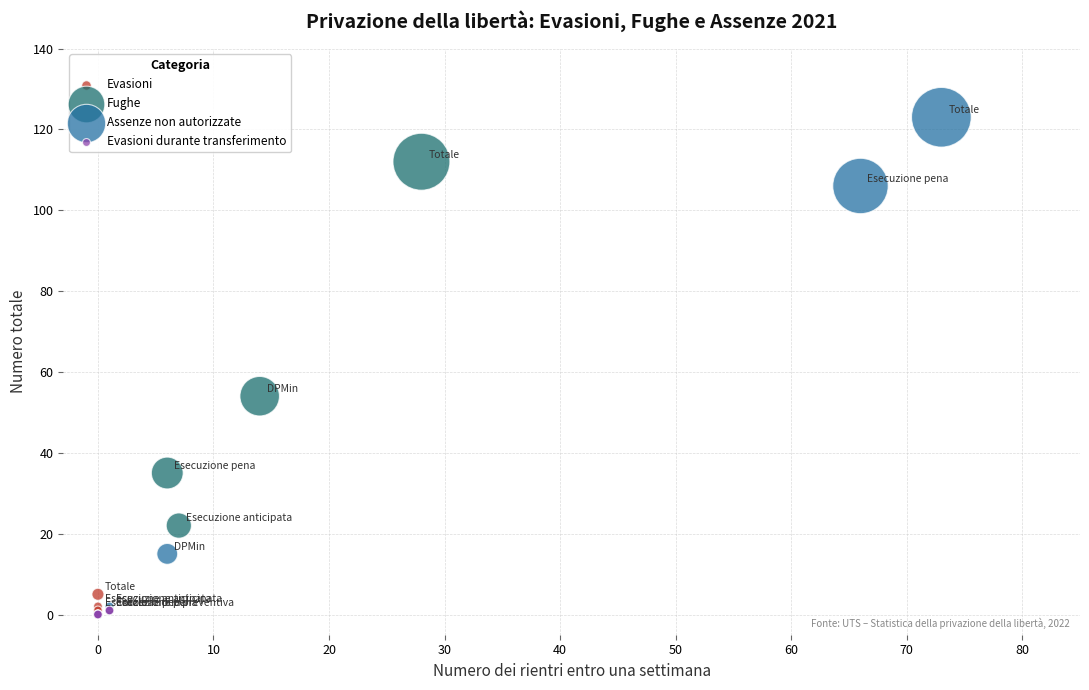

What are all the series names shown in the legend?

Evasioni, Fughe, Assenze non autorizzate, Evasioni durante transferimento